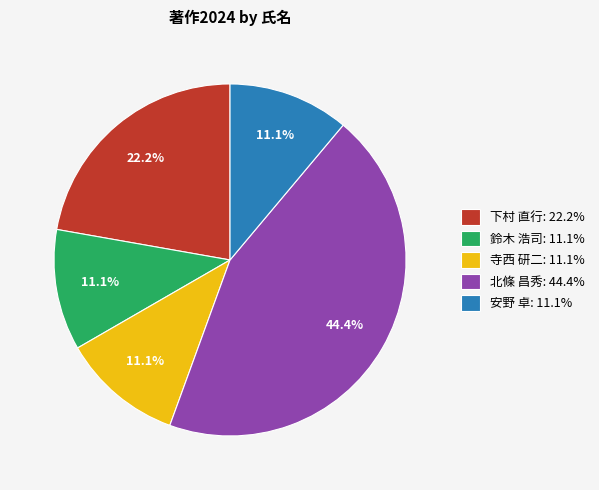

Is there any slice that represents more than half of the pie?

No